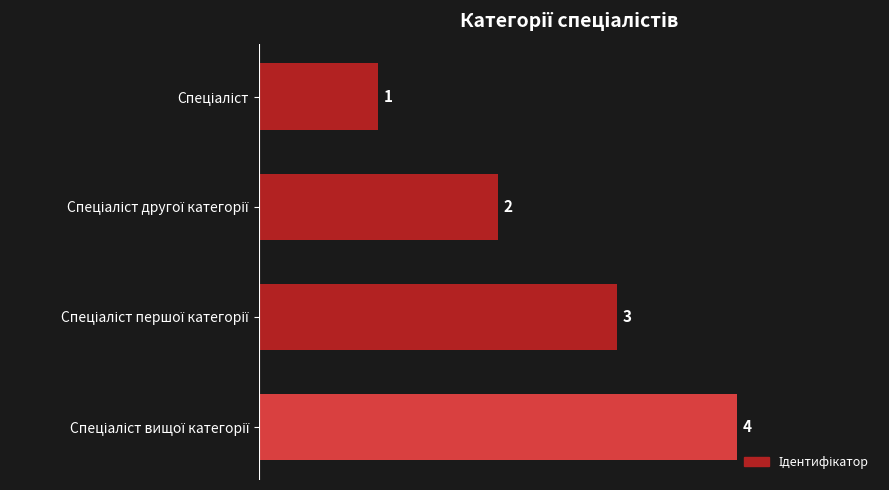

How many values are below 3?

2